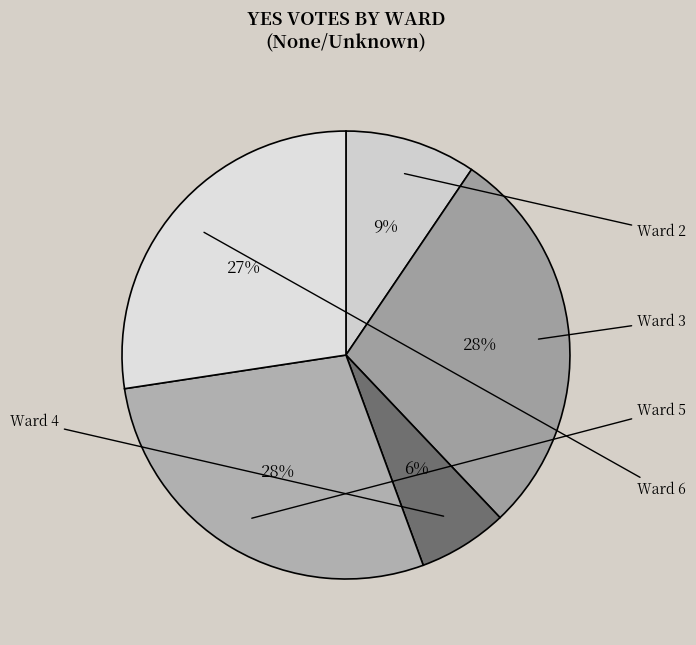

Count the number of slices in the pie.

5